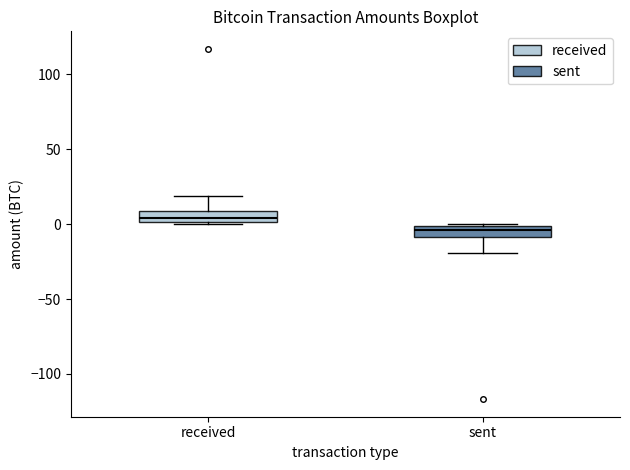

Where is the lower edge of the box for received on the y-axis? The values are not printed on the chart, so give them approximately, as read against the axis.

0